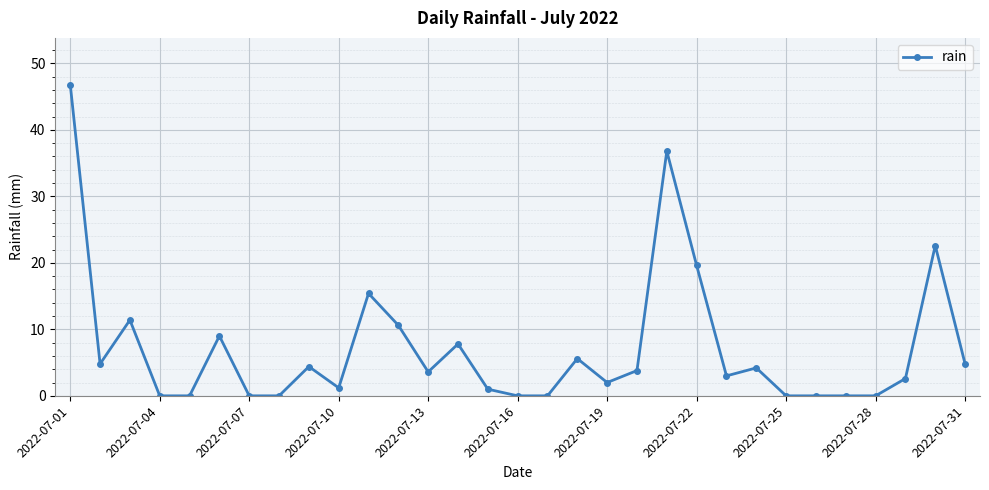

What is the sum of all values?

221.0